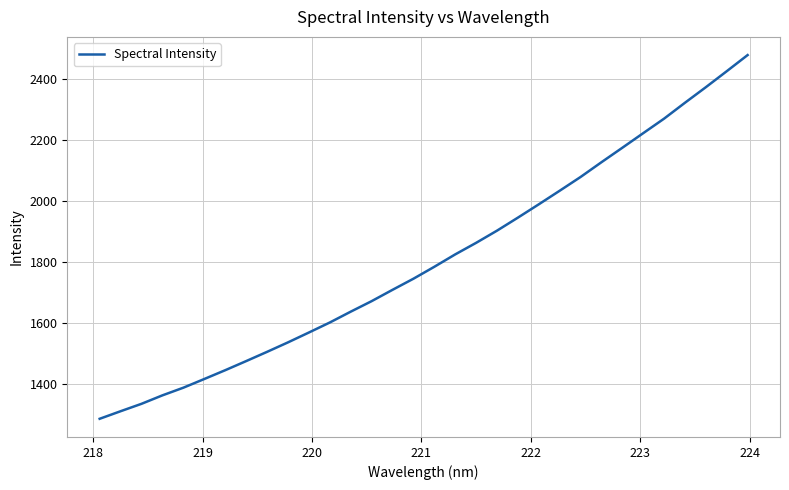

What is the minimum value shown in the chart?

1286.2